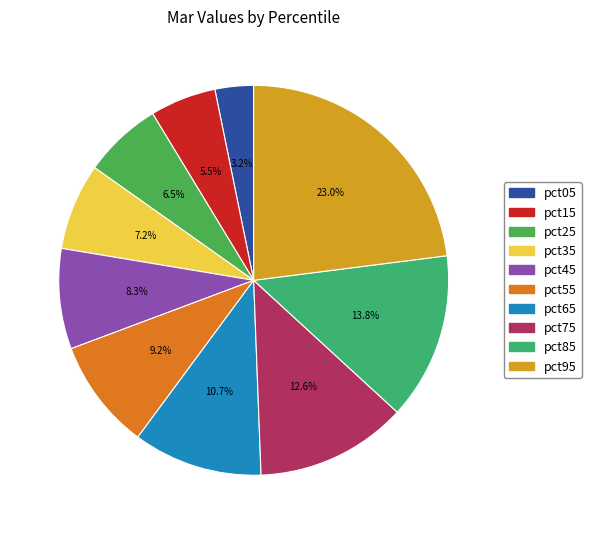

Which slice is the largest?

pct95